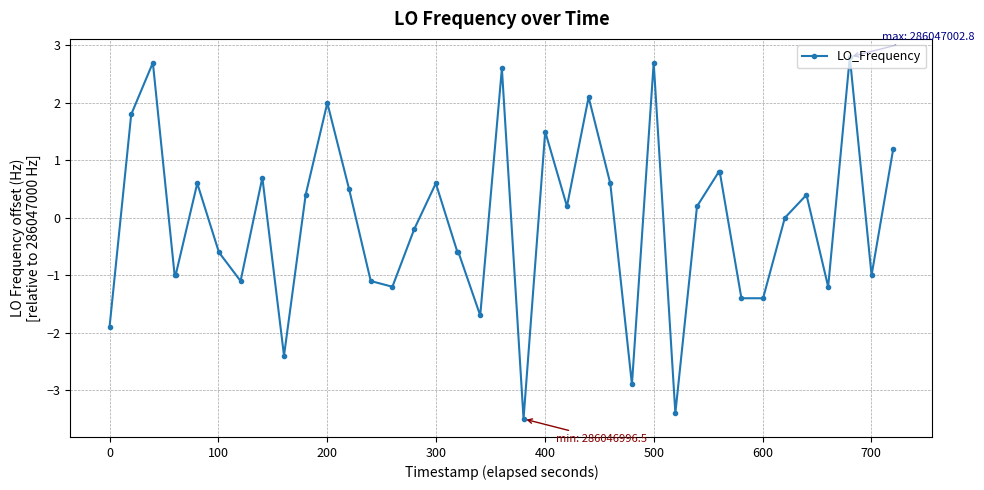

What is the value of the 14th point from the left?

-1.1